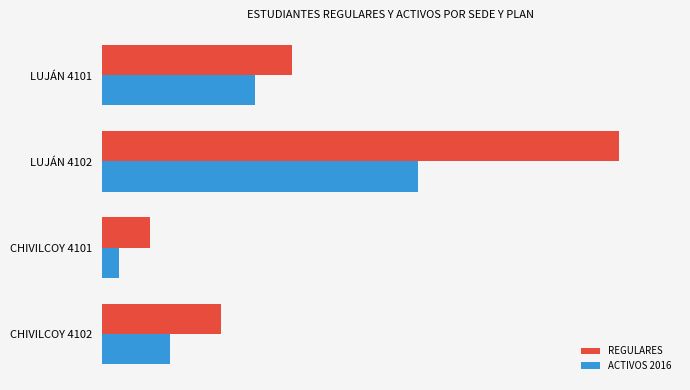

What is the average value of the ACTIVOS 2016 series?

41